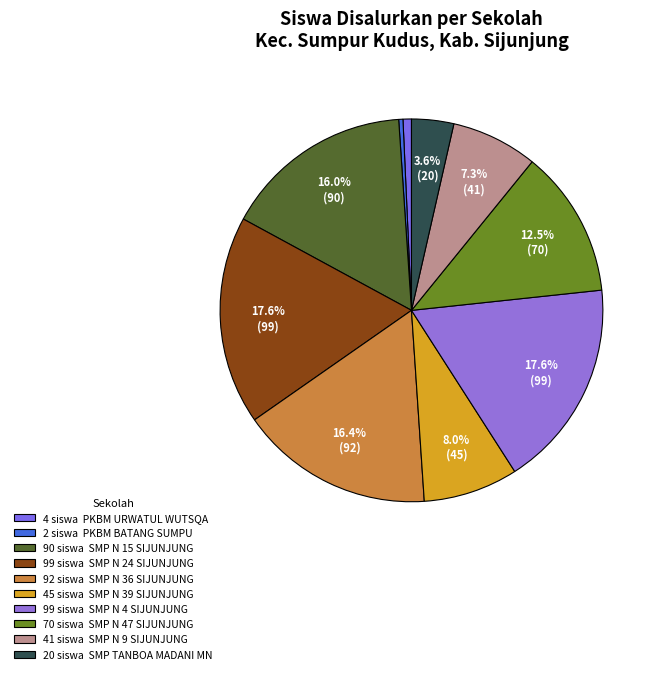

Count the number of slices in the pie.

10